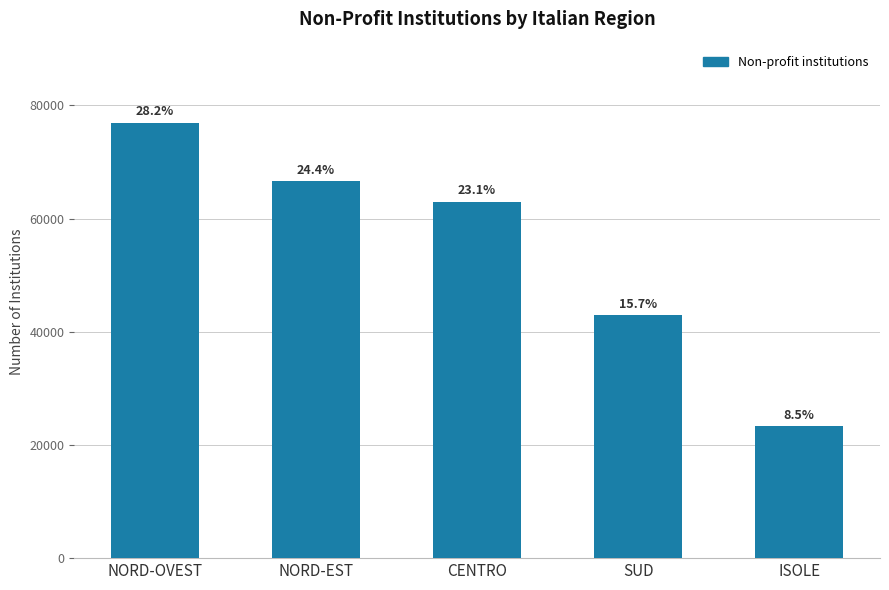

What is the change in value from CENTRO to SUD?

-20037.6